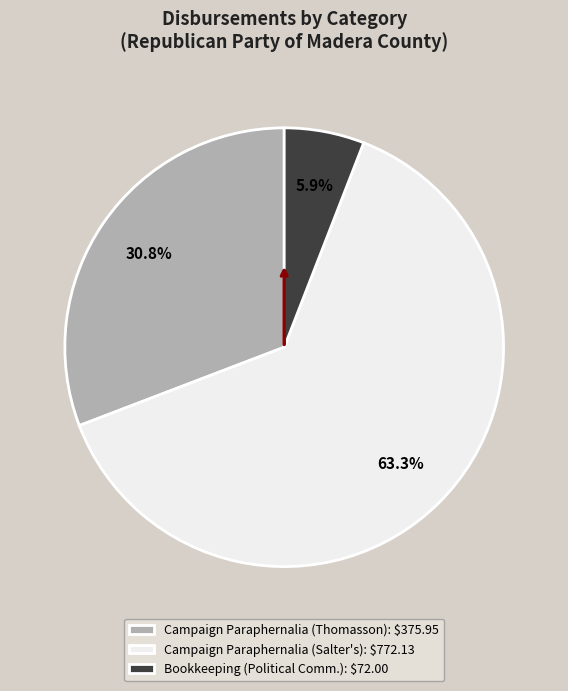

Is there any slice that represents more than half of the pie?

Yes